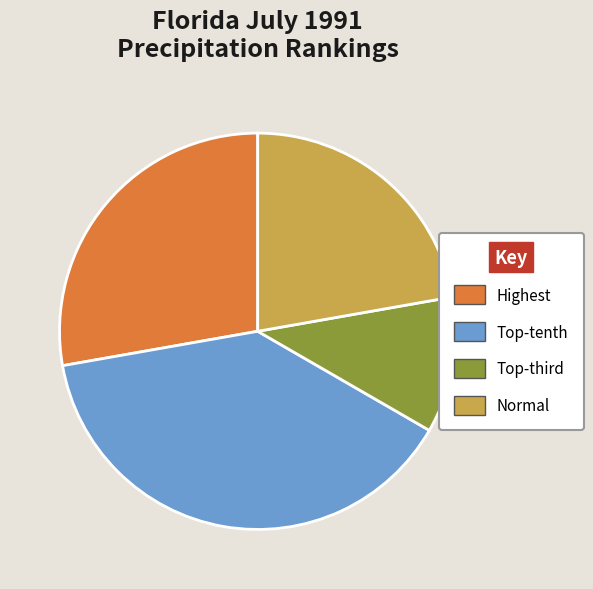

Count the number of slices in the pie.

4